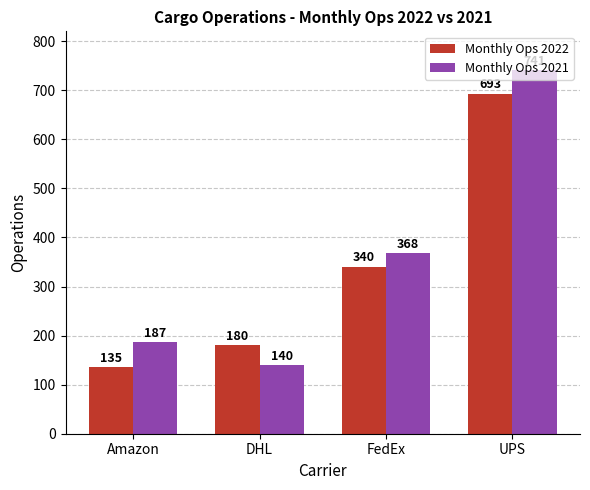

How many groups of bars are there?

4